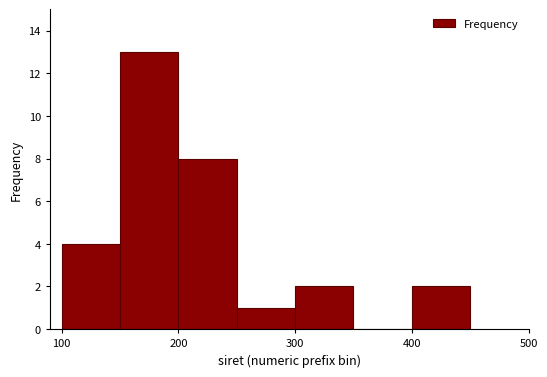

Reading left to right, list every bar in this chart as the range it spans on the x-axis followed by its height. The values are not printed on the chart, so give them approximately, as read against the axis.

100 to 150: 4
150 to 200: 13
200 to 250: 8
250 to 300: 1
300 to 350: 2
350 to 400: 0
400 to 450: 2